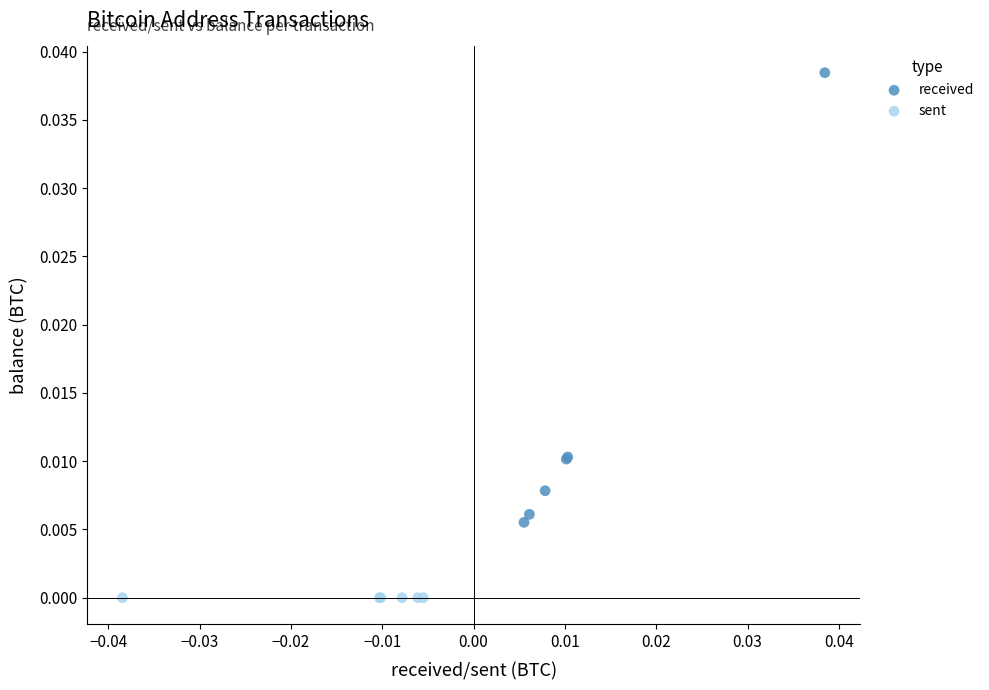

Which series reaches the maximum Y coordinate?

received